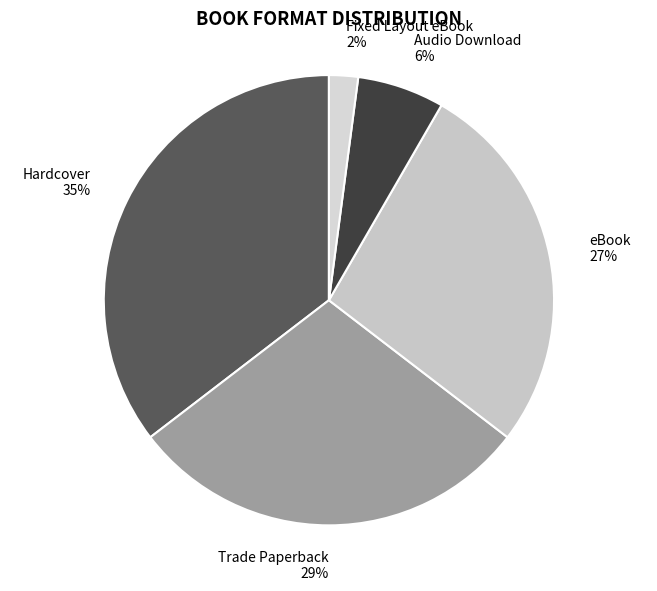

Which slice is the largest?

Hardcover